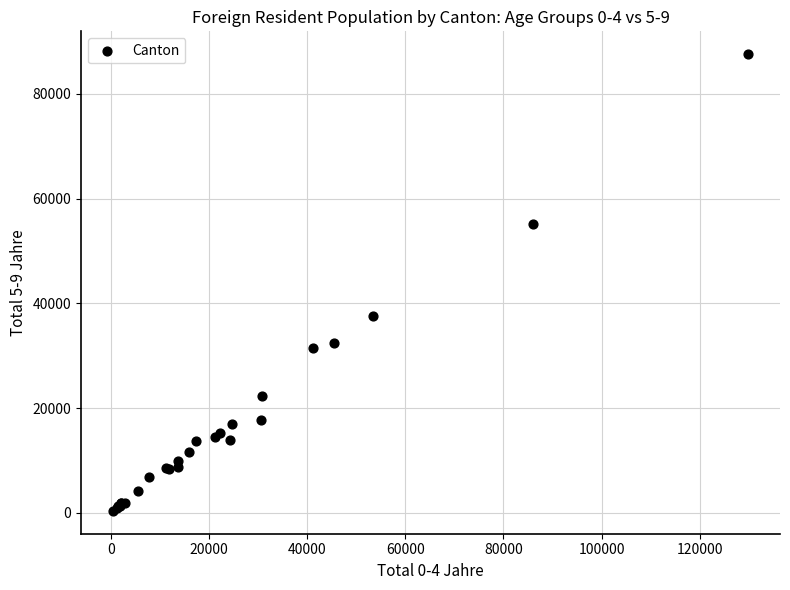

What Y value in the scatter plot is closest to 43965?

37651